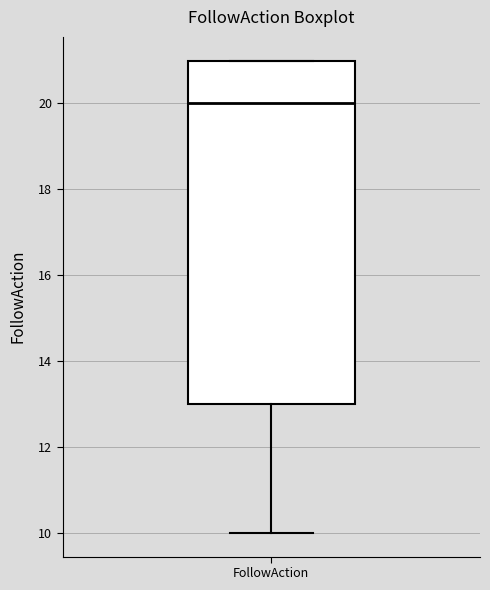

Transcribe this box plot: give where the median line is, the range the box spans, and where the two whiskers end, as read against the y-axis. The values are not printed on the chart, so give them approximately, as read against the axis.

median 20, box 13 to 21, whiskers 10 to 21